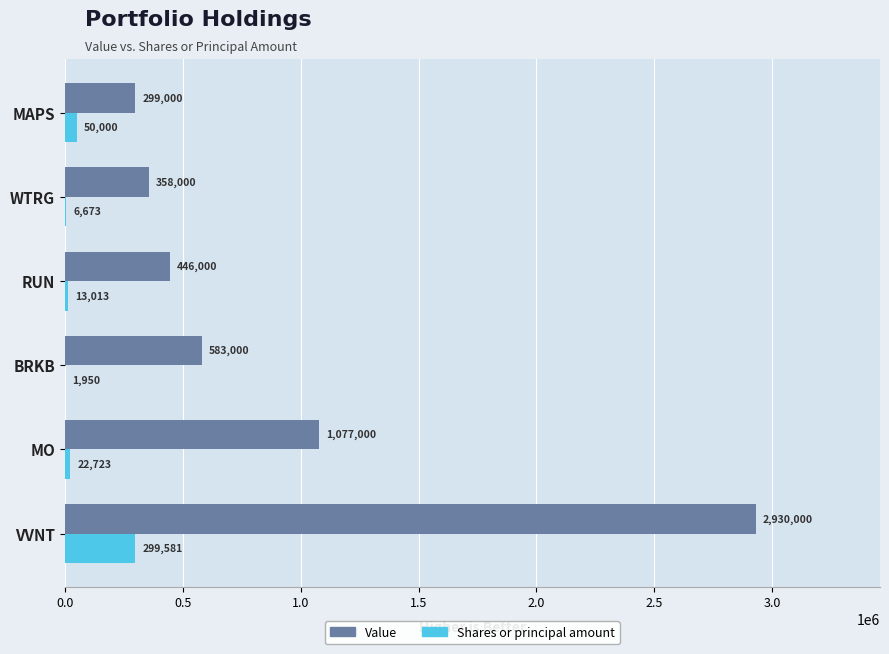

What is the approximate value of Shares or principal amount at RUN?

13013